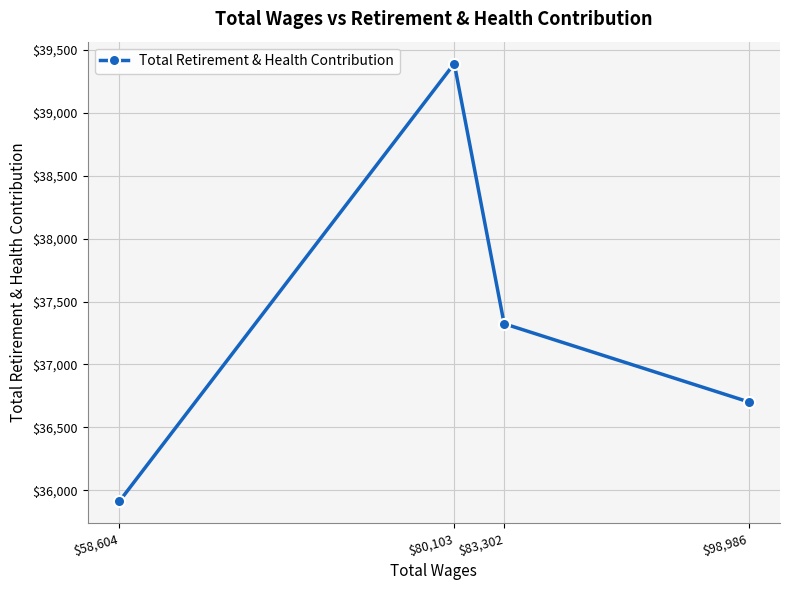

How many interior local peaks (higher than both neighbors) does the data have?

1